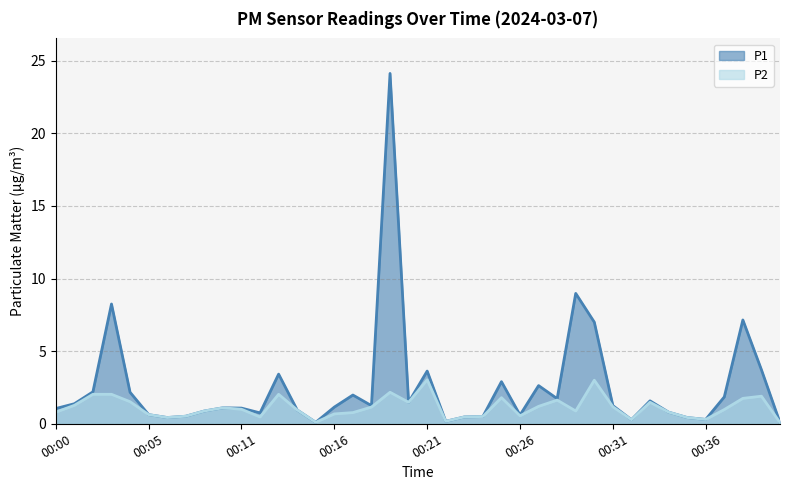

What are all the series names shown in the legend?

P1, P2